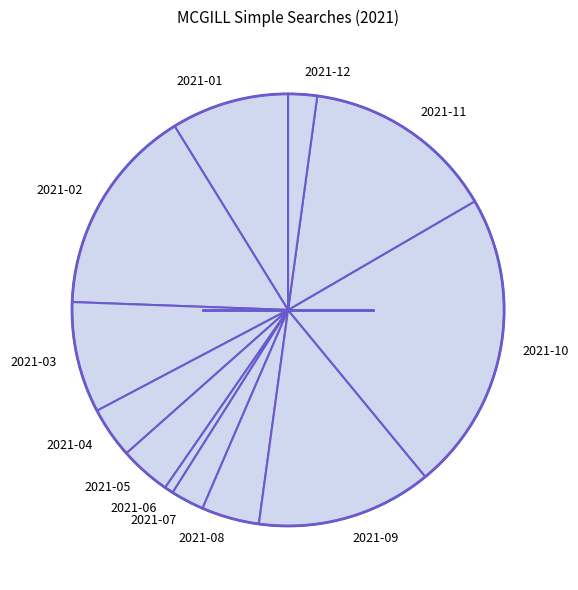

How many slices are in this pie chart?

12